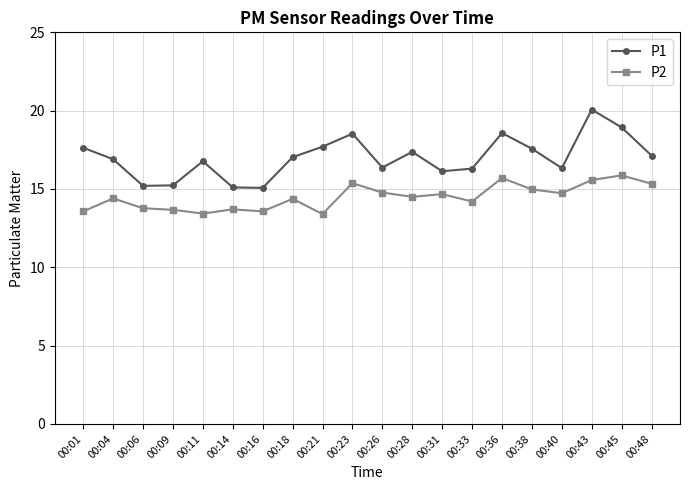

What is the total value across all series at 00:36?

34.3